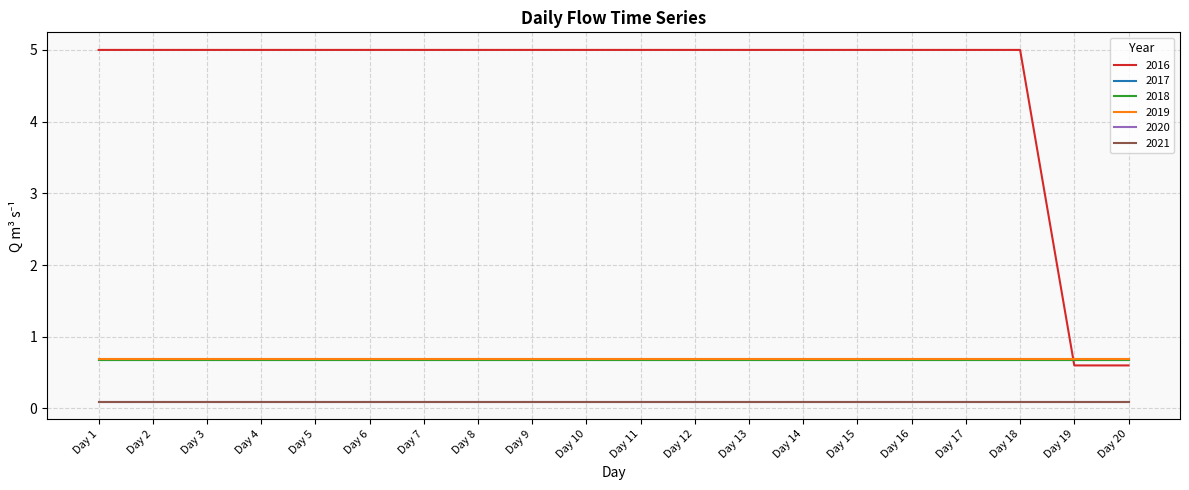

What is the total value across all series at Day 13?

7.2